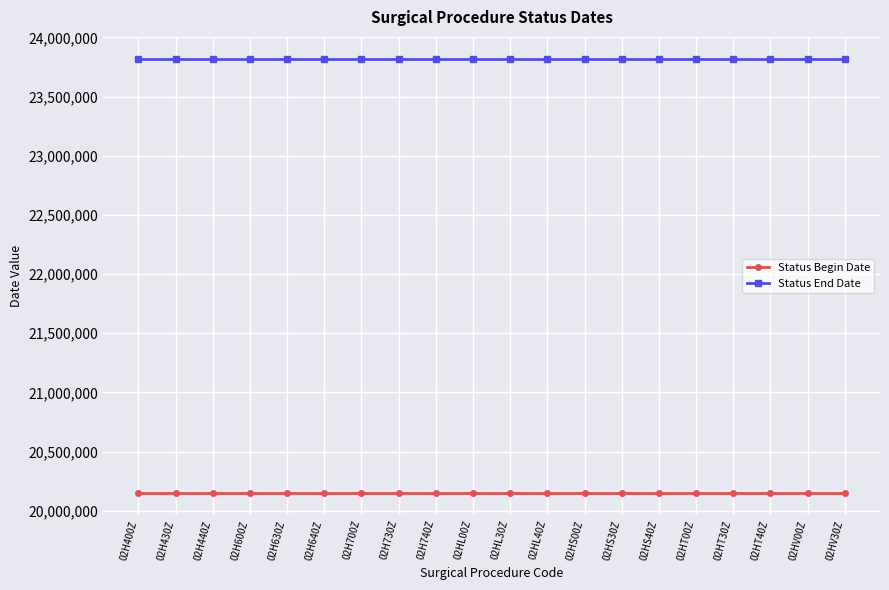

List the series in order of their peak value, lowest first.

Status Begin Date, Status End Date